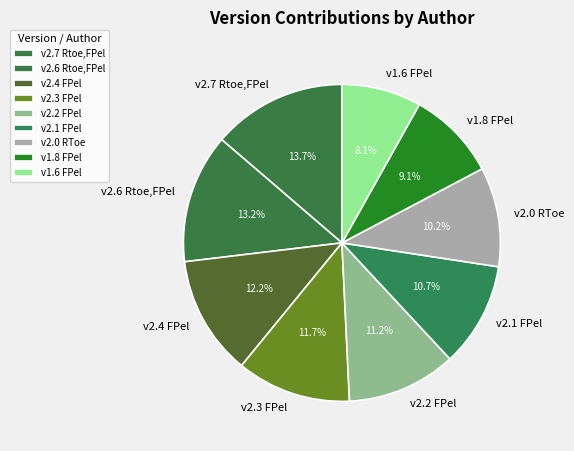

Is there any slice that represents more than half of the pie?

No